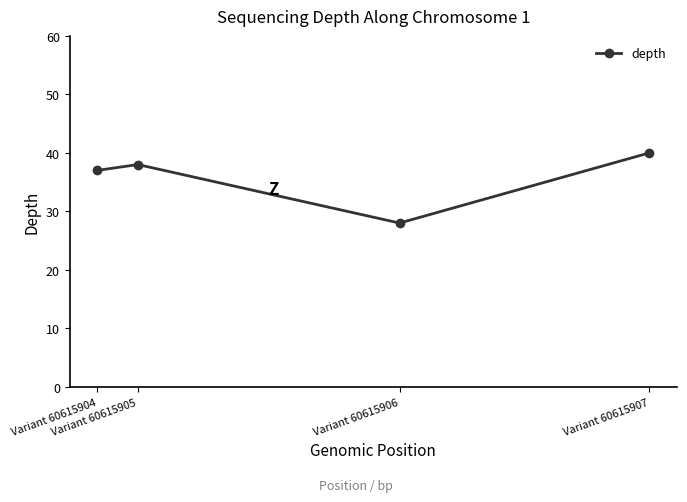

How many points are higher than both their immediate neighbors (excluding endpoints)?

1